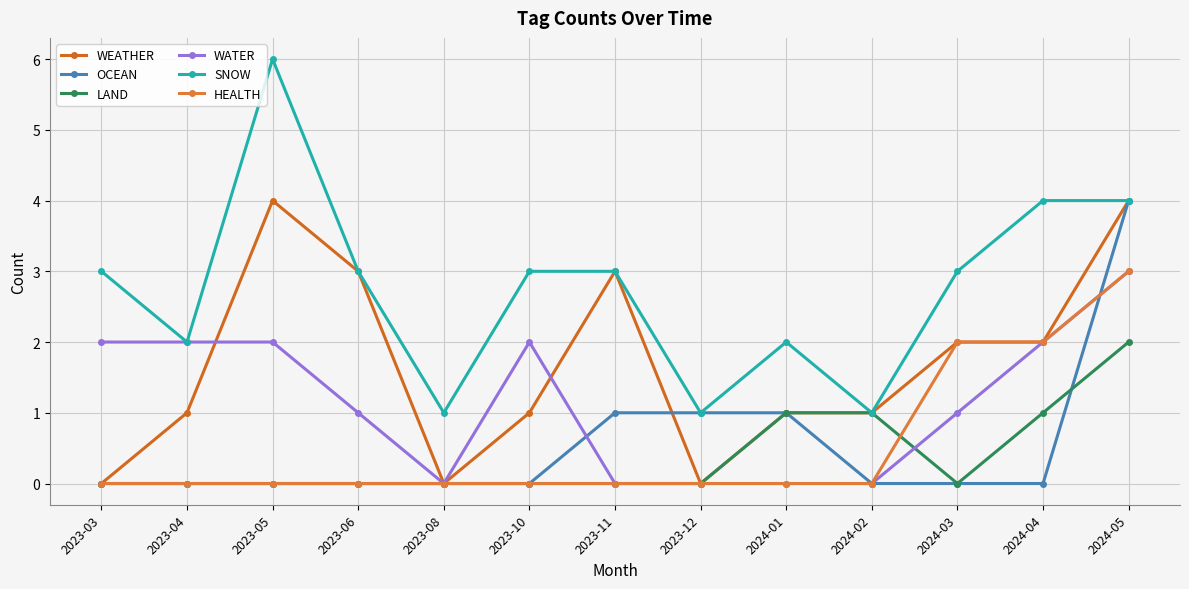

How many lines are shown in the chart?

6